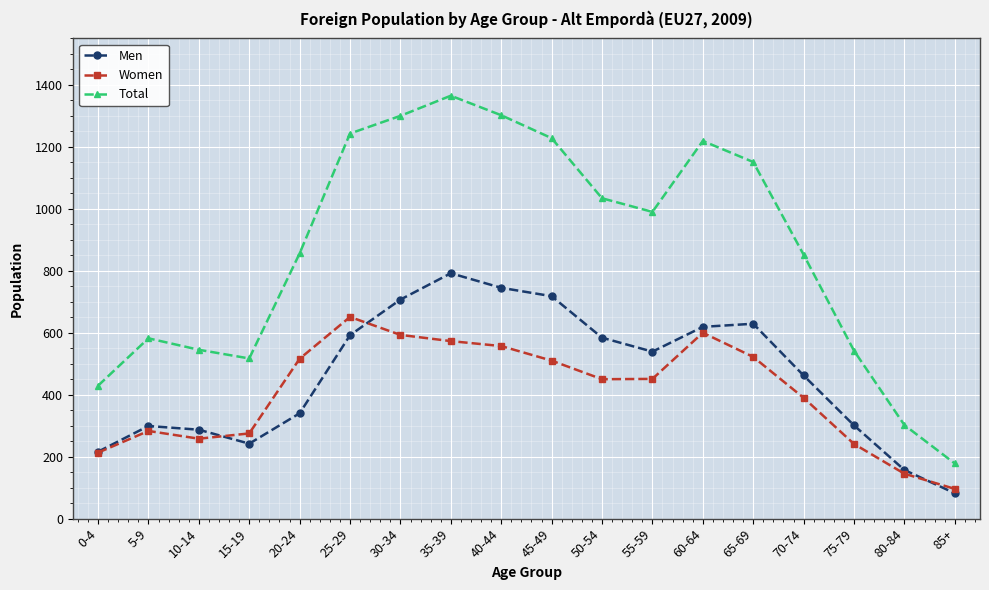

Read the Women value at 45-49.

510